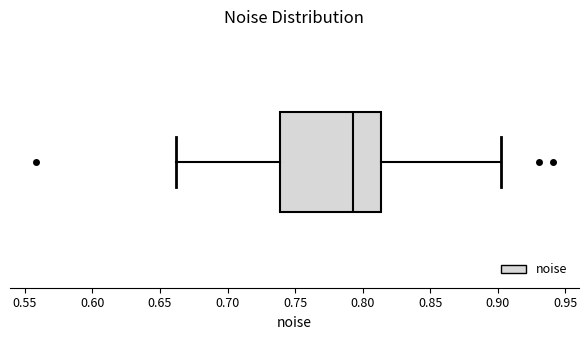

Transcribe this box plot: give where the median line is, the range the box spans, and where the two whiskers end, as read against the x-axis. The values are not printed on the chart, so give them approximately, as read against the axis.

median 0.795, box 0.740 to 0.815, whiskers 0.660 to 0.900